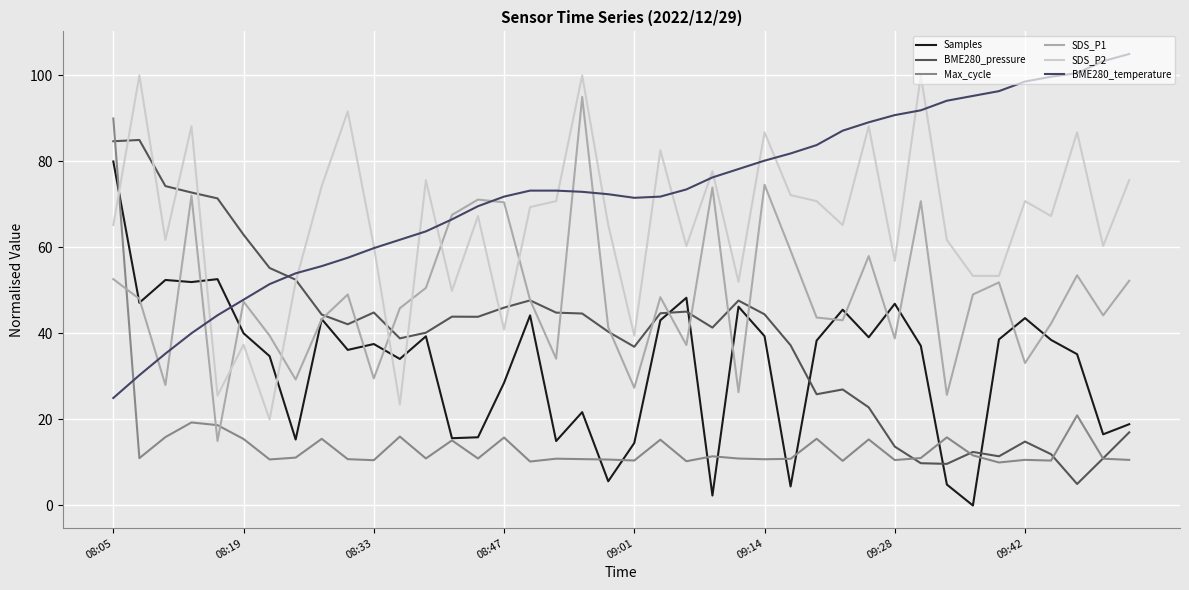

What is the lowest value of the BME280_pressure series?

5.0